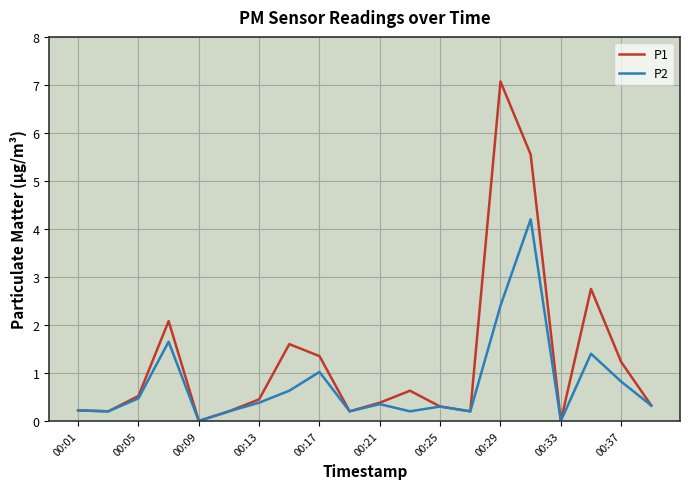

What is the maximum value for P2?

4.2